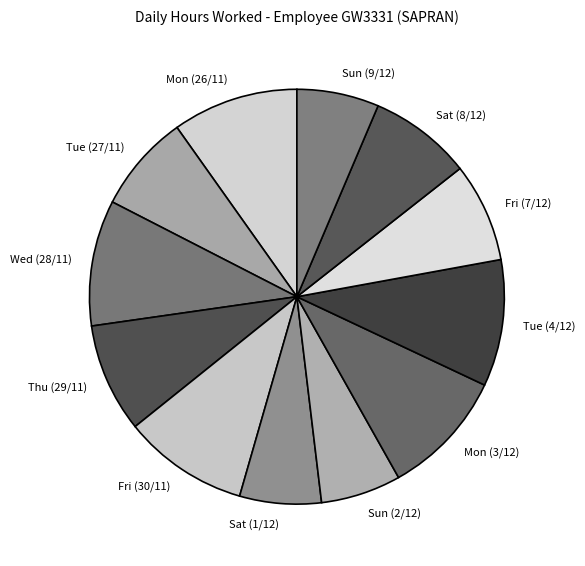

True or false: Sun (9/12) accounts for 12% of the total.

False